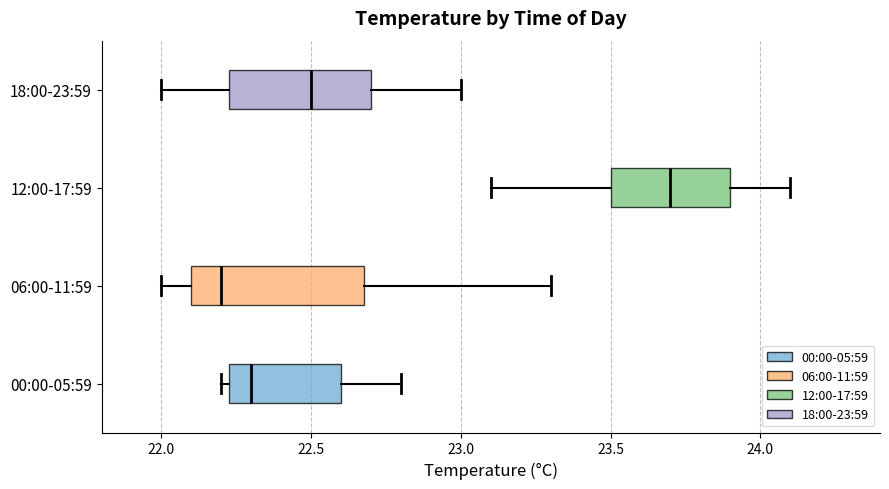

Where does the right whisker of the box for 12:00-17:59 end on the x-axis? The values are not printed on the chart, so give them approximately, as read against the axis.

24.10